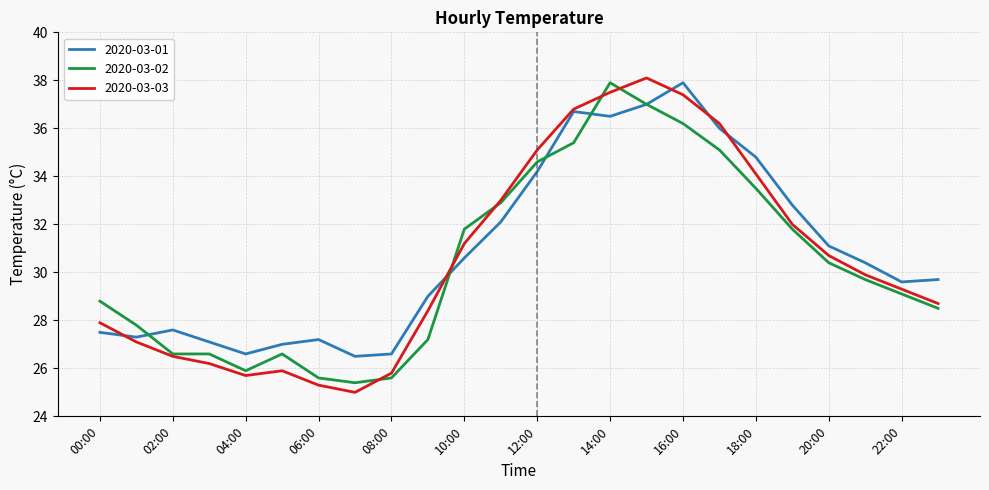

What is the lowest value of the 2020-03-03 series?

25.0